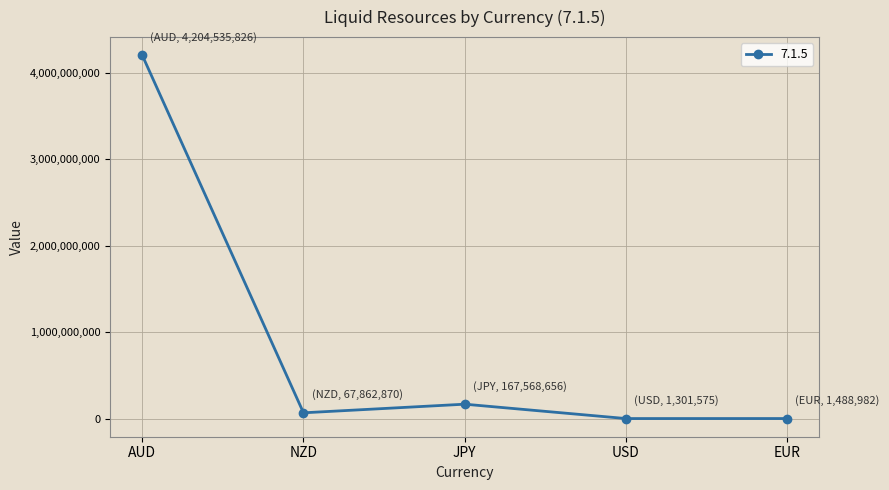

What is the sum of all values?

4442757908.7